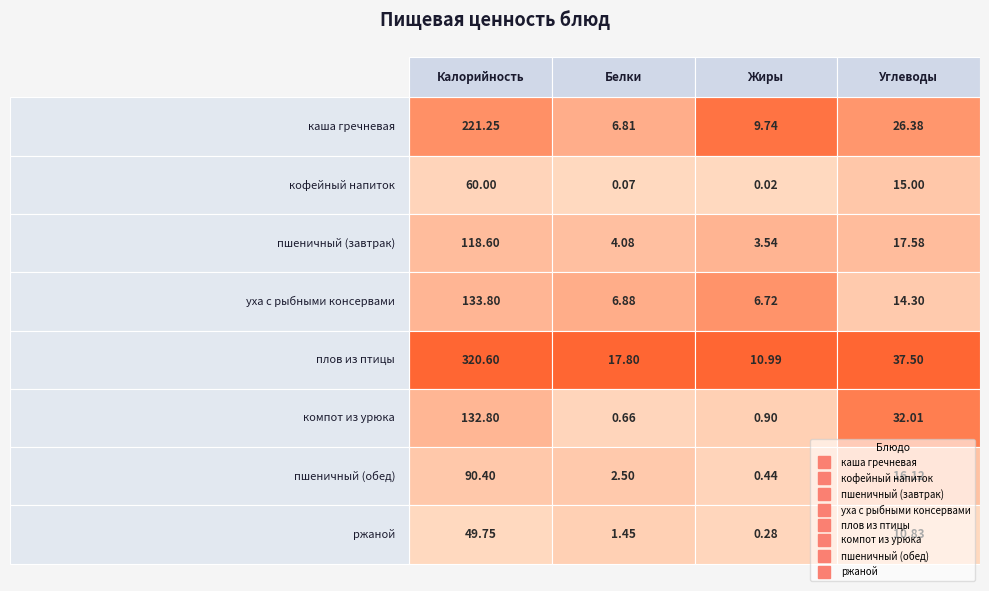

What is the difference between the уха с рыбными консервами values at 0 and 1?

126.9